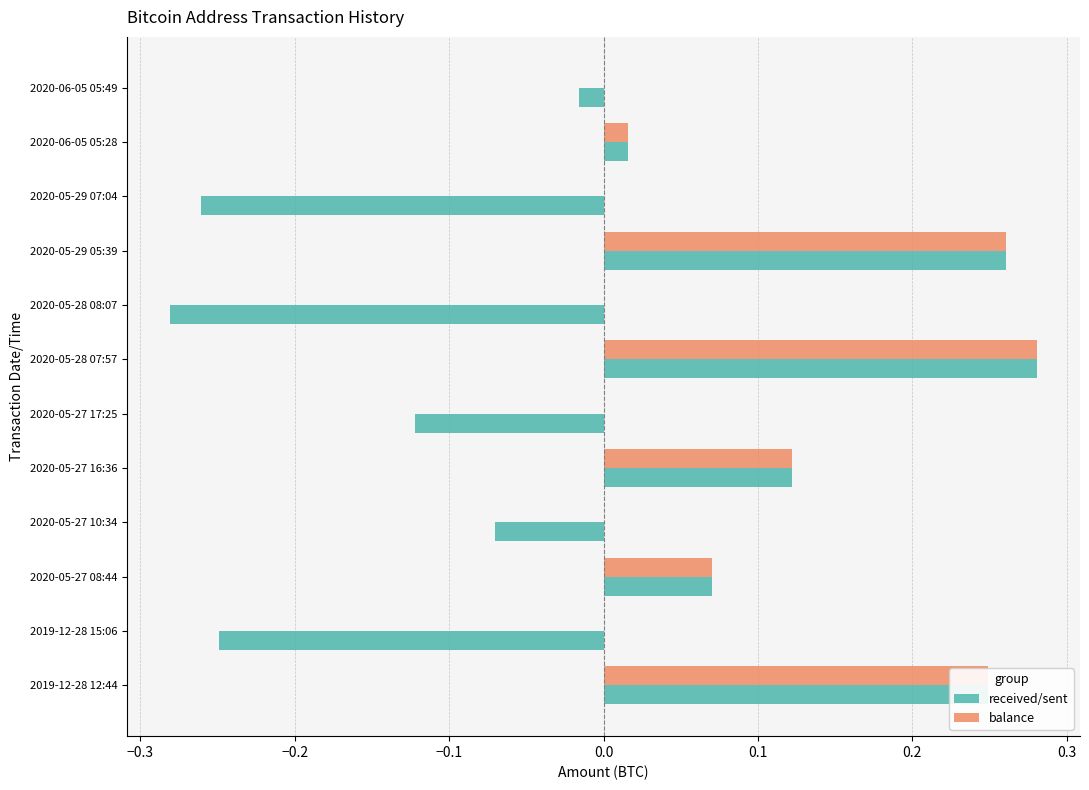

Which series has the largest total across all categories?

balance